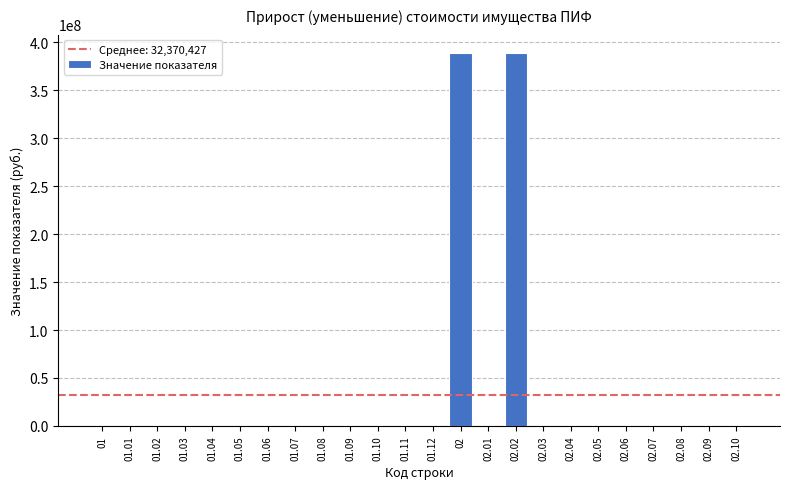

Reading left to right, what are all the values shown in this chart?

01=0.0	01.01=0.0	01.02=0.0	01.03=0.0	01.04=0.0	01.05=0.0	01.06=0.0	01.07=0.0	01.08=0.0	01.09=0.0	01.10=0.0	01.11=0.0	01.12=0.0	02=388445129.4	02.01=0.0	02.02=388445129.4	02.03=0.0	02.04=0.0	02.05=0.0	02.06=0.0	02.07=0.0	02.08=0.0	02.09=0.0	02.10=0.0